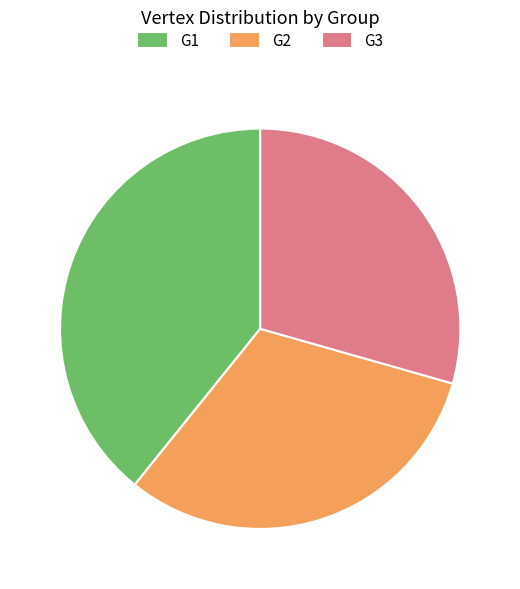

Is there any slice that represents more than half of the pie?

No